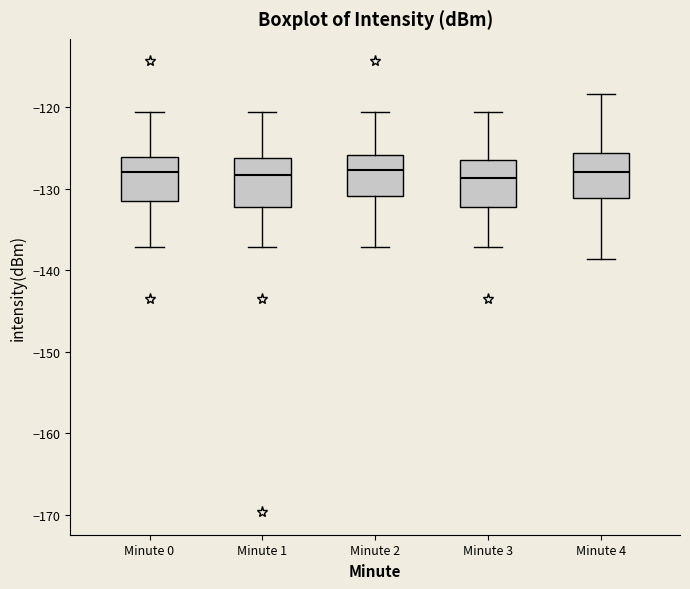

Reading left to right, transcribe this box plot: for each box, give where its median line is, the range the box spans, and where its two whiskers end, as read against the y-axis. The values are not printed on the chart, so give them approximately, as read against the axis.

Minute 0: median -128, box -132 to -126, whiskers -137 to -121
Minute 1: median -128, box -132 to -126, whiskers -137 to -121
Minute 2: median -128, box -131 to -126, whiskers -137 to -121
Minute 3: median -129, box -132 to -126, whiskers -137 to -121
Minute 4: median -128, box -131 to -126, whiskers -139 to -118